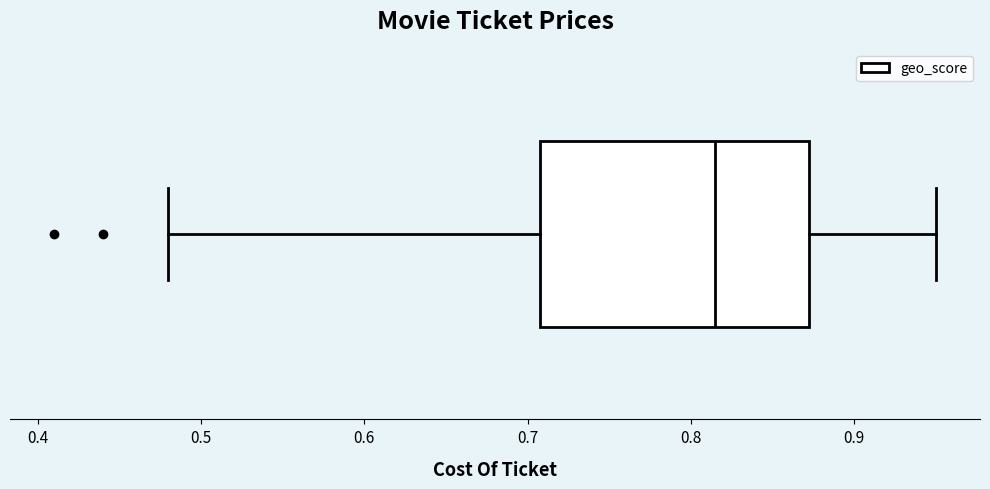

Where does the median line of the box sit on the x-axis? The values are not printed on the chart, so give them approximately, as read against the axis.

0.82